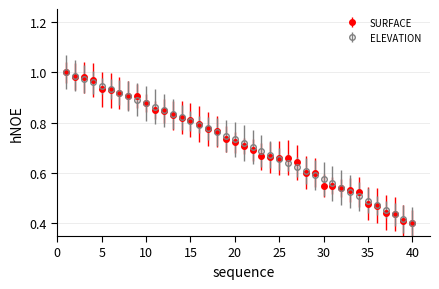

At how many categories does at least one series exceed 0?

40